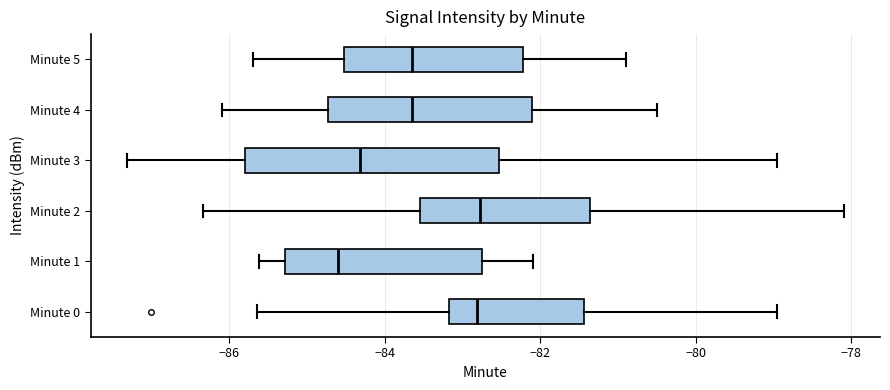

Comparing the boxes themselves (not the whiskers), which one is the widest?

Minute 3